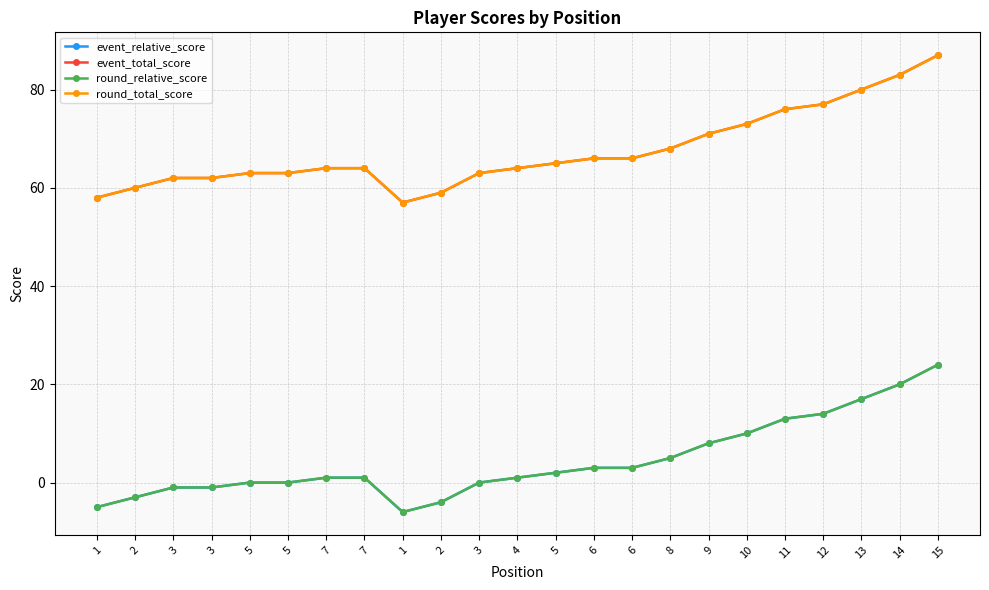

Does the chart have visible grid lines?

Yes